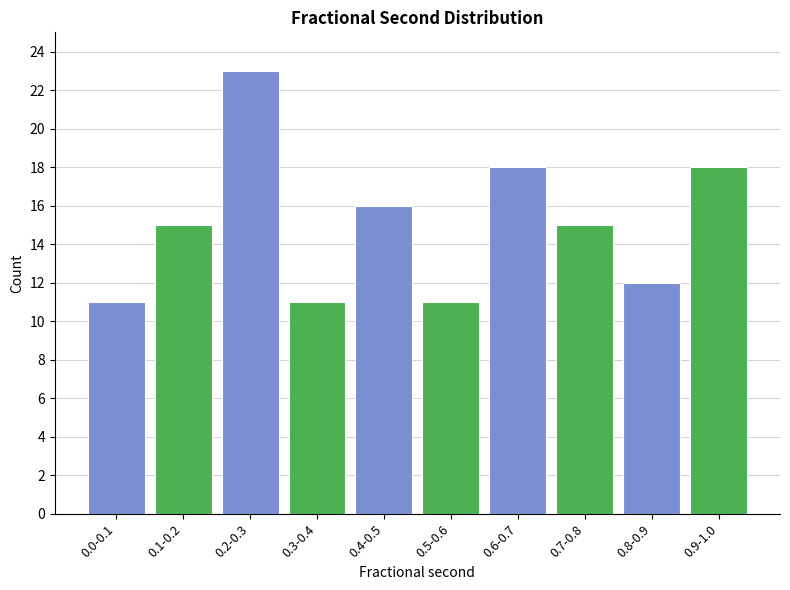

Reading left to right, list all the values displayed in this chart.

0.0-0.1=11	0.1-0.2=15	0.2-0.3=23	0.3-0.4=11	0.4-0.5=16	0.5-0.6=11	0.6-0.7=18	0.7-0.8=15	0.8-0.9=12	0.9-1.0=18